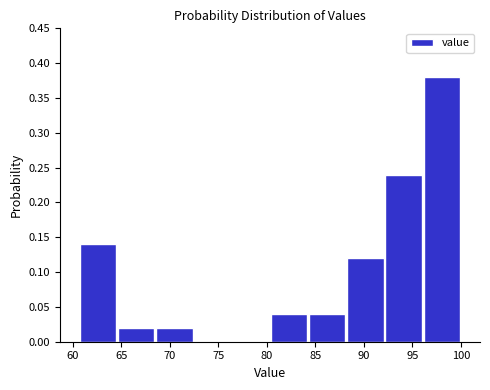

Over which range of the x-axis is the bar tallest?

96.0 to 100.0